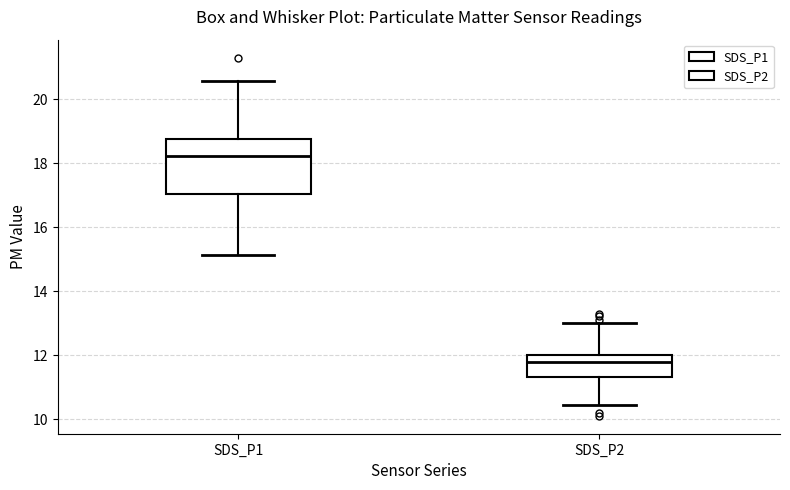

Reading left to right, transcribe this box plot: for each box, give where its median line is, the range the box spans, and where its two whiskers end, as read against the y-axis. The values are not printed on the chart, so give them approximately, as read against the axis.

SDS_P1: median 18.2, box 17.0 to 18.8, whiskers 15.2 to 20.6
SDS_P2: median 11.8, box 11.4 to 12.0, whiskers 10.4 to 13.0